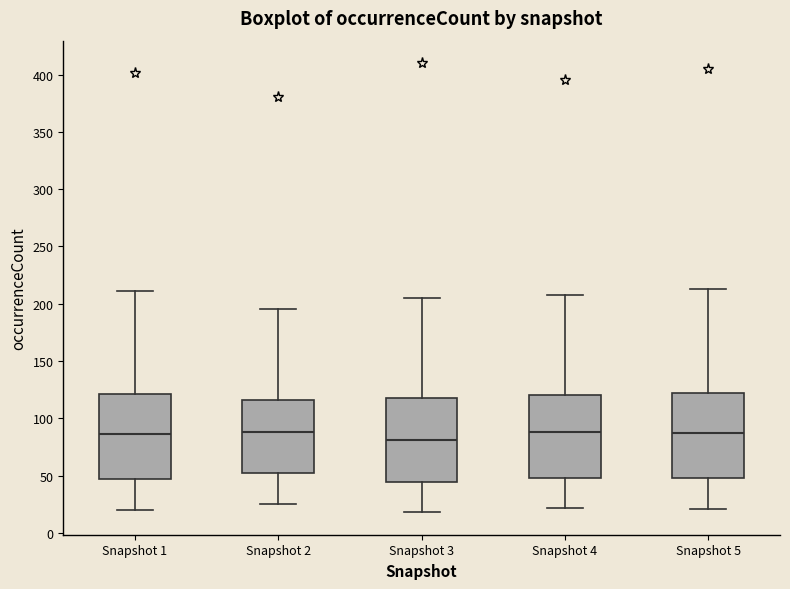

Reading left to right, read every box against the y-axis: the position of its median line, the range the box covers, and the ends of its whiskers. The values are not printed on the chart, so give them approximately, as read against the axis.

Snapshot 1: median 85, box 45 to 120, whiskers 20 to 210
Snapshot 2: median 90, box 50 to 115, whiskers 25 to 195
Snapshot 3: median 80, box 45 to 120, whiskers 20 to 205
Snapshot 4: median 90, box 50 to 120, whiskers 20 to 210
Snapshot 5: median 90, box 50 to 120, whiskers 20 to 215